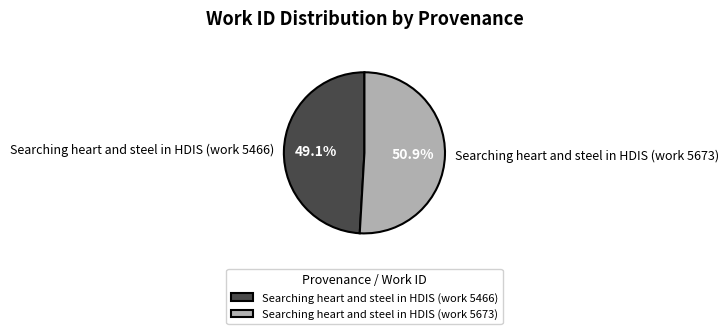

Which category has the smallest portion of the pie?

Searching heart and steel in HDIS (work 5466)